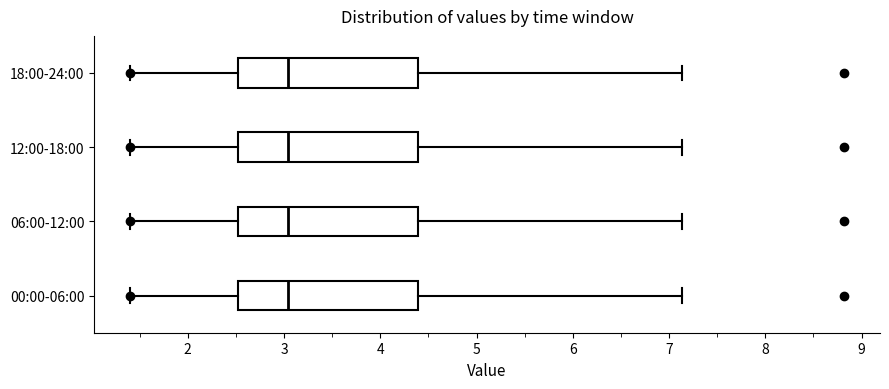

Where does the median line of the box for 06:00-12:00 sit on the x-axis? The values are not printed on the chart, so give them approximately, as read against the axis.

3.0